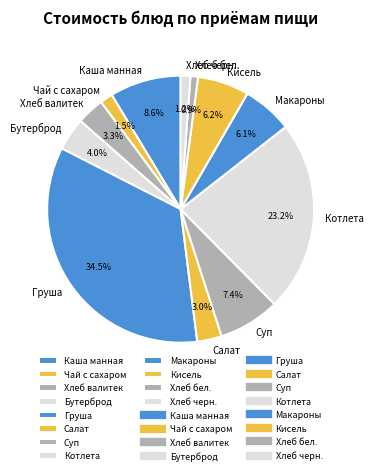

Approximately how many times larger is the value at Макароны compared to Салат?

2.0